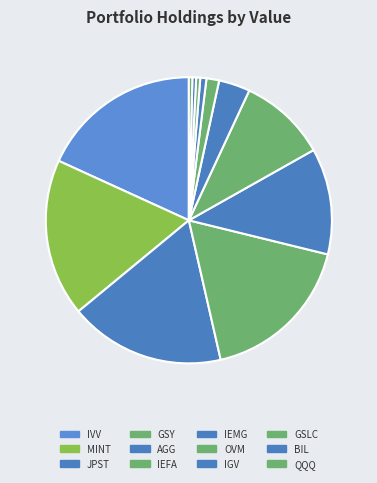

How many segments does this pie chart have?

12